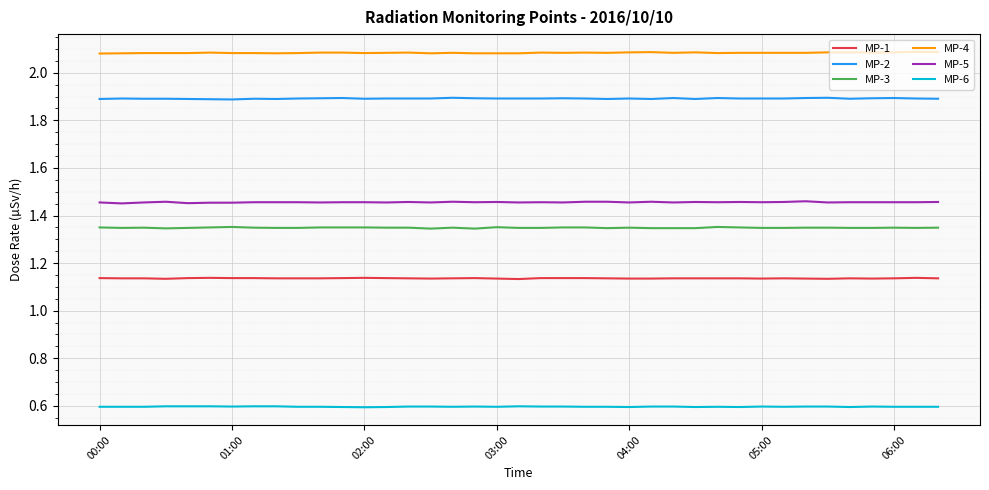

List the series in order of their peak value, lowest first.

MP-6, MP-1, MP-3, MP-5, MP-2, MP-4